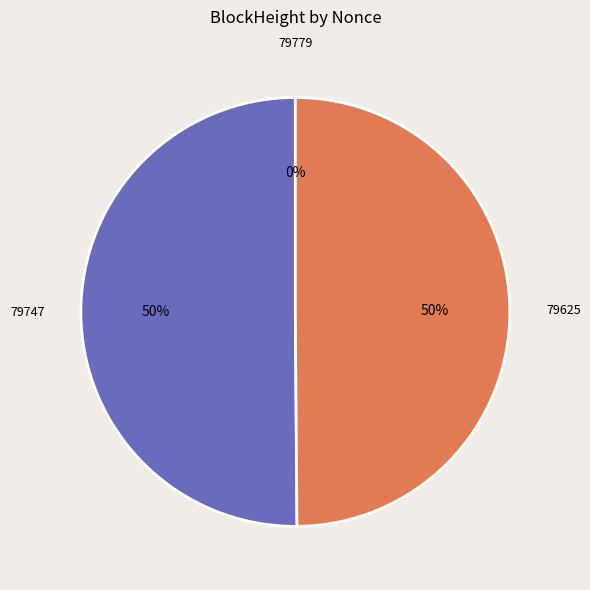

What is the ratio of the value at 79747 to the value at 79625?

1.0